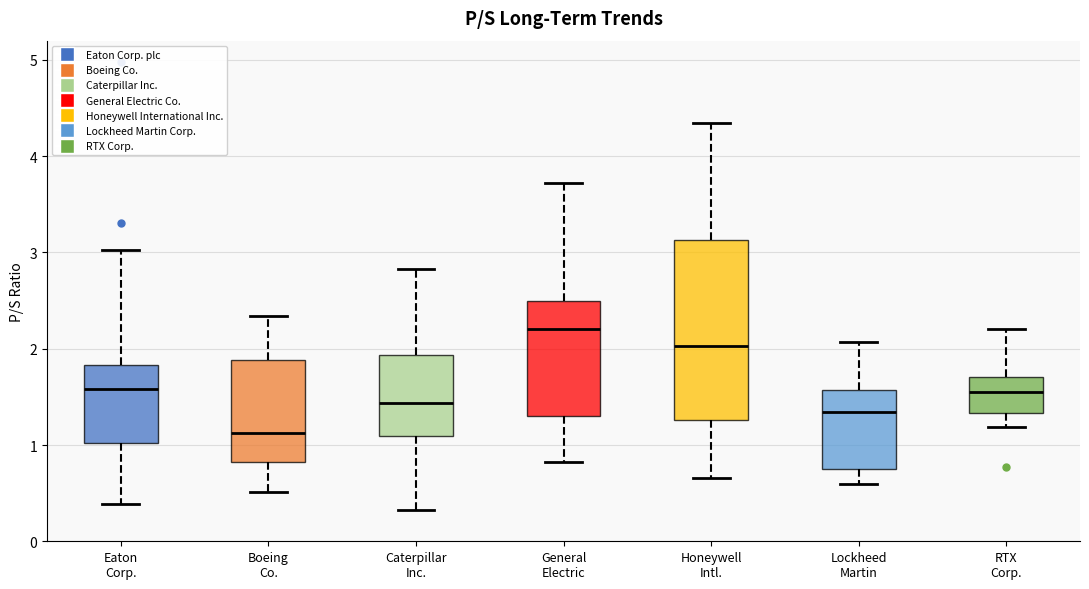

Where is the lower edge of the box for Honeywell Intl. on the y-axis? The values are not printed on the chart, so give them approximately, as read against the axis.

1.3